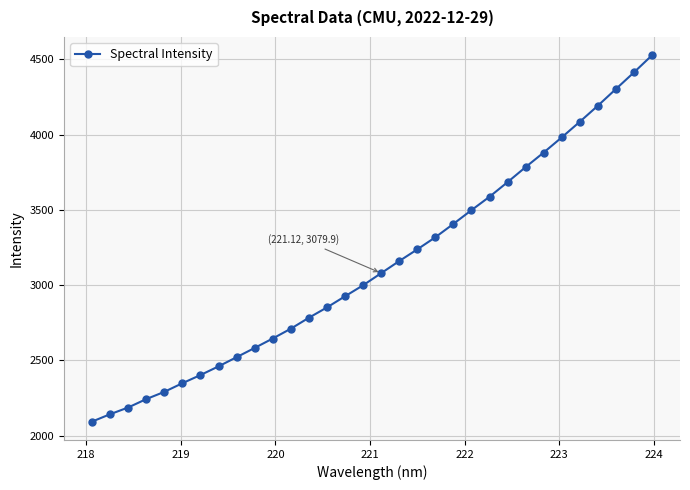

What is the average value?

3135.6